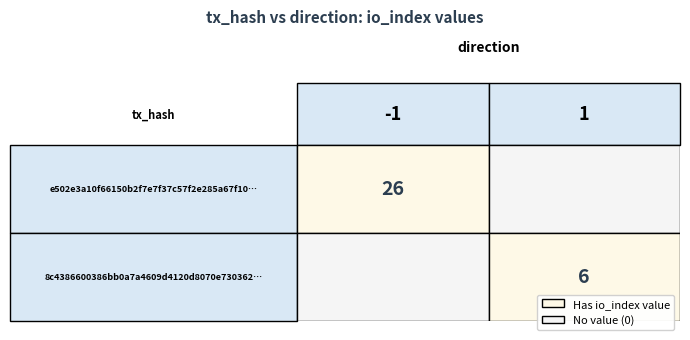

Rank the series at direction from highest to lowest value.

8c4386600386bb0a7a4609d4120d8070e730362, e502e3a10f66150b2f7e7f37c57f2e285a67f10